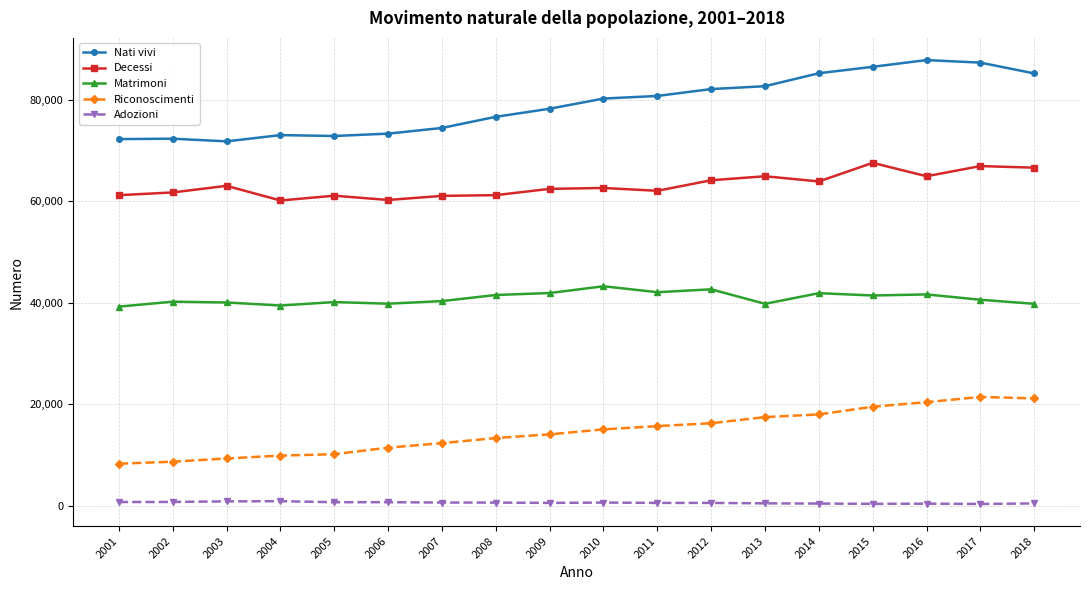

Is it true that Riconoscimenti equals 17973 at 2014?

True